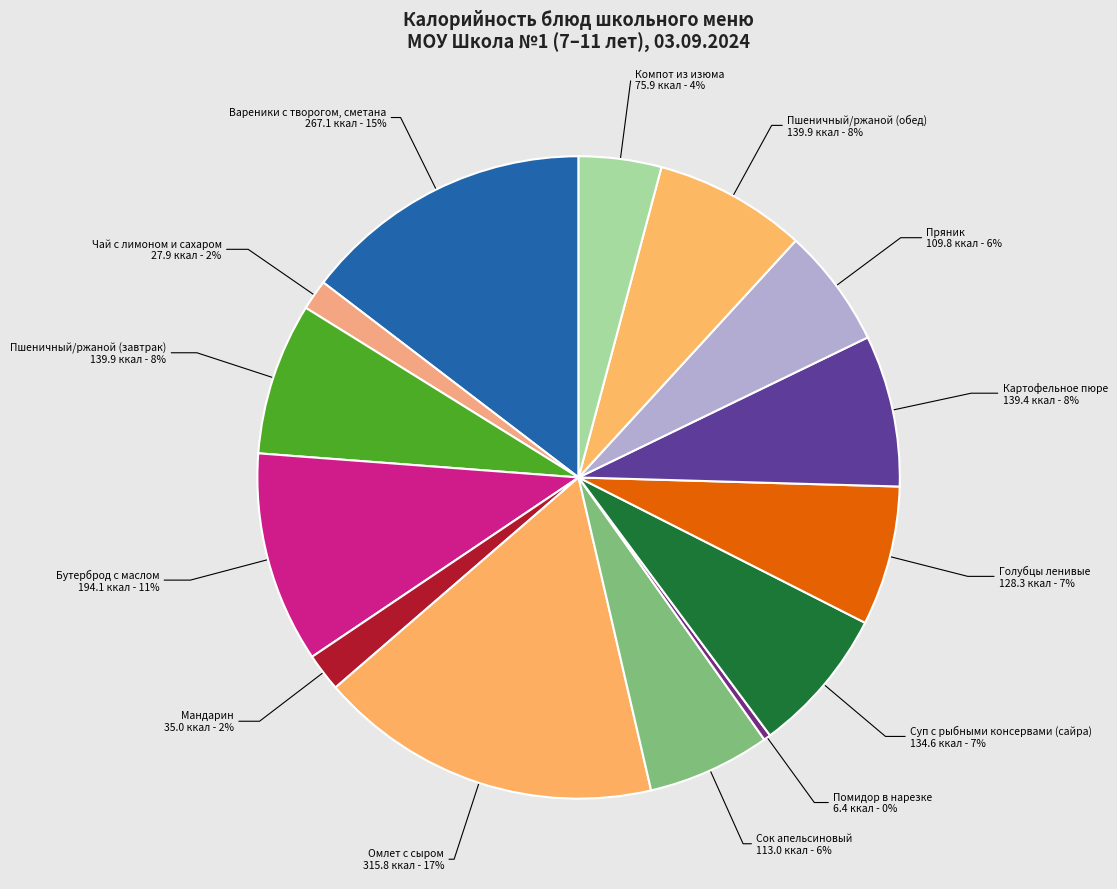

Between Пряник and Голубцы ленивые, which is larger?

Голубцы ленивые